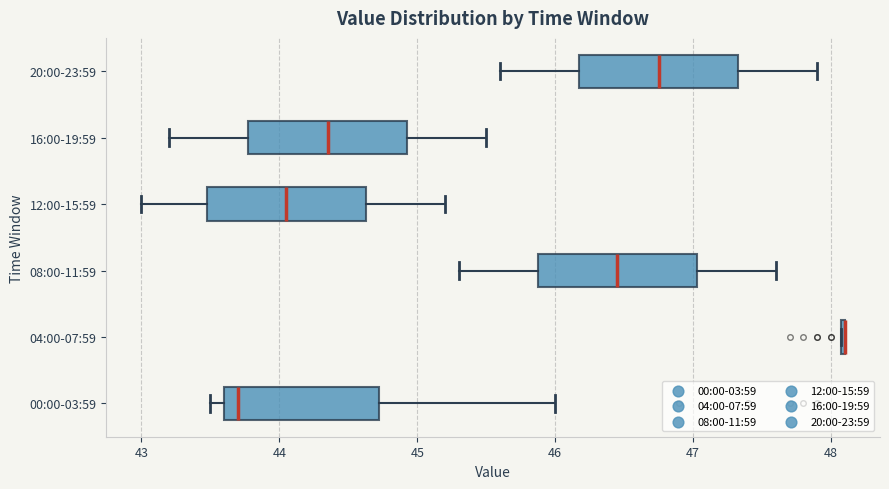

Reading bottom to top, transcribe this box plot: for each box, give where its median line is, the range the box spans, and where its two whiskers end, as read against the x-axis. The values are not printed on the chart, so give them approximately, as read against the axis.

00:00-03:59: median 43.7, box 43.6 to 44.7, whiskers 43.5 to 46.0
04:00-07:59: box collapsed to a line at 48.1, whiskers 48.1 to 48.1
08:00-11:59: median 46.5, box 45.9 to 47.0, whiskers 45.3 to 47.6
12:00-15:59: median 44.1, box 43.5 to 44.6, whiskers 43.0 to 45.2
16:00-19:59: median 44.4, box 43.8 to 44.9, whiskers 43.2 to 45.5
20:00-23:59: median 46.8, box 46.2 to 47.3, whiskers 45.6 to 47.9